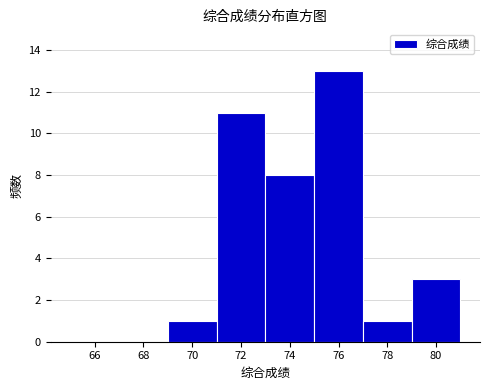

Reading left to right, list every bar in this chart as the range it spans on the x-axis followed by its height. The values are not printed on the chart, so give them approximately, as read against the axis.

65 to 67: 0
67 to 69: 0
69 to 71: 1
71 to 73: 11
73 to 75: 8
75 to 77: 13
77 to 79: 1
79 to 81: 3